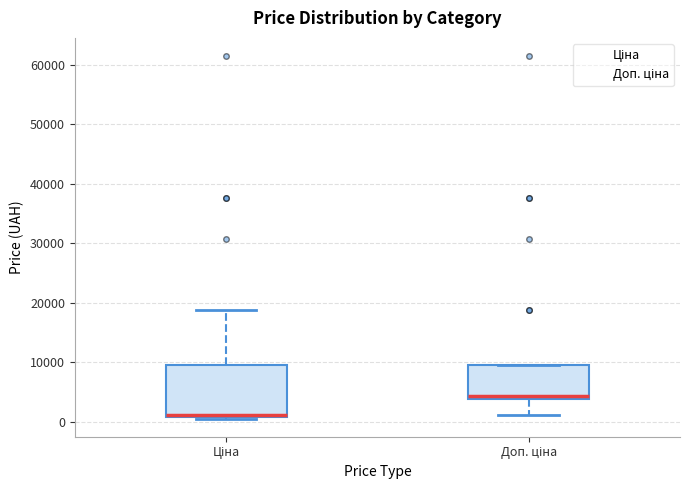

Reading left to right, read every box against the y-axis: the position of its median line, the range the box covers, and the ends of its whiskers. The values are not printed on the chart, so give them approximately, as read against the axis.

Ціна: median 1000 (drawn on the box's lower edge), box 1000 to 9000, whiskers 1000 (just below the box's lower edge) to 19000
Доп. ціна: median 4000 (just above the box's lower edge), box 4000 to 9000, whiskers 1000 to 9000